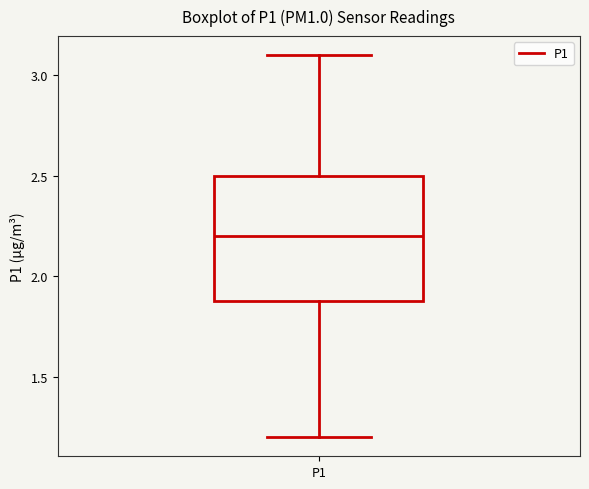

Transcribe this box plot: give where the median line is, the range the box spans, and where the two whiskers end, as read against the y-axis. The values are not printed on the chart, so give them approximately, as read against the axis.

median 2.2, box 1.9 to 2.5, whiskers 1.2 to 3.1